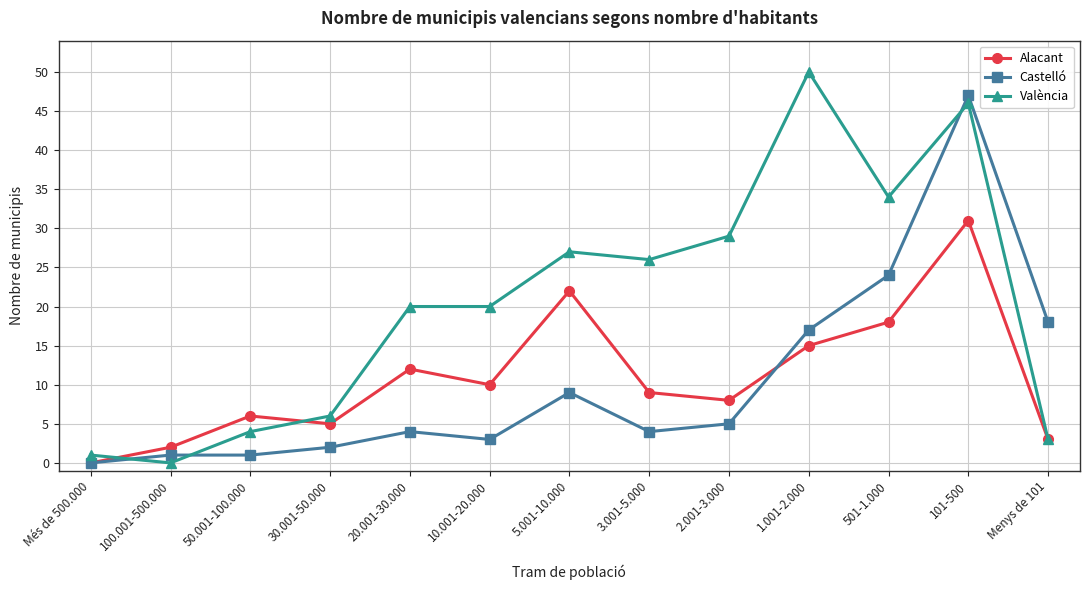

What is the label of the 4th point from the left?

30.001-50.000